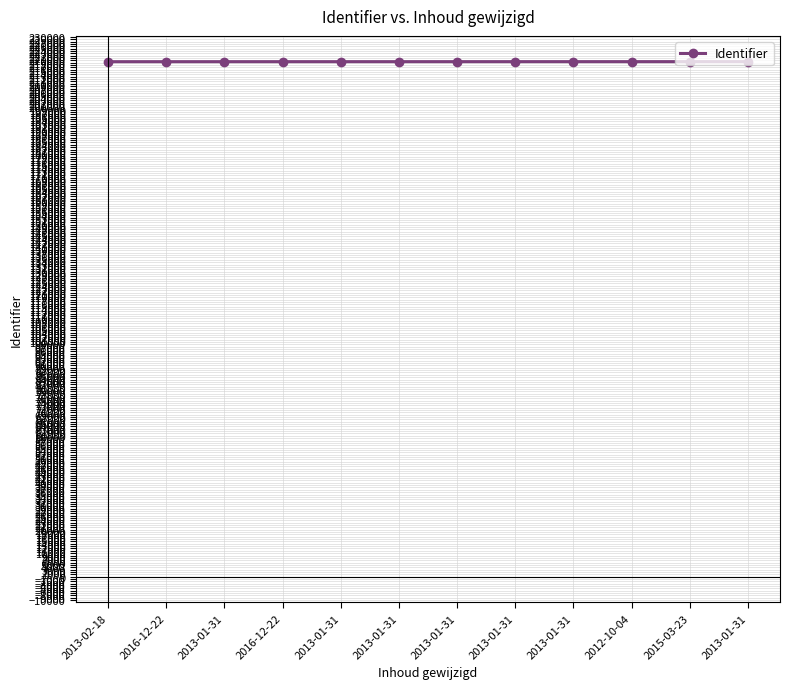

Approximately how many times larger is the value at 2013-01-31 compared to 2013-01-31?

1.0